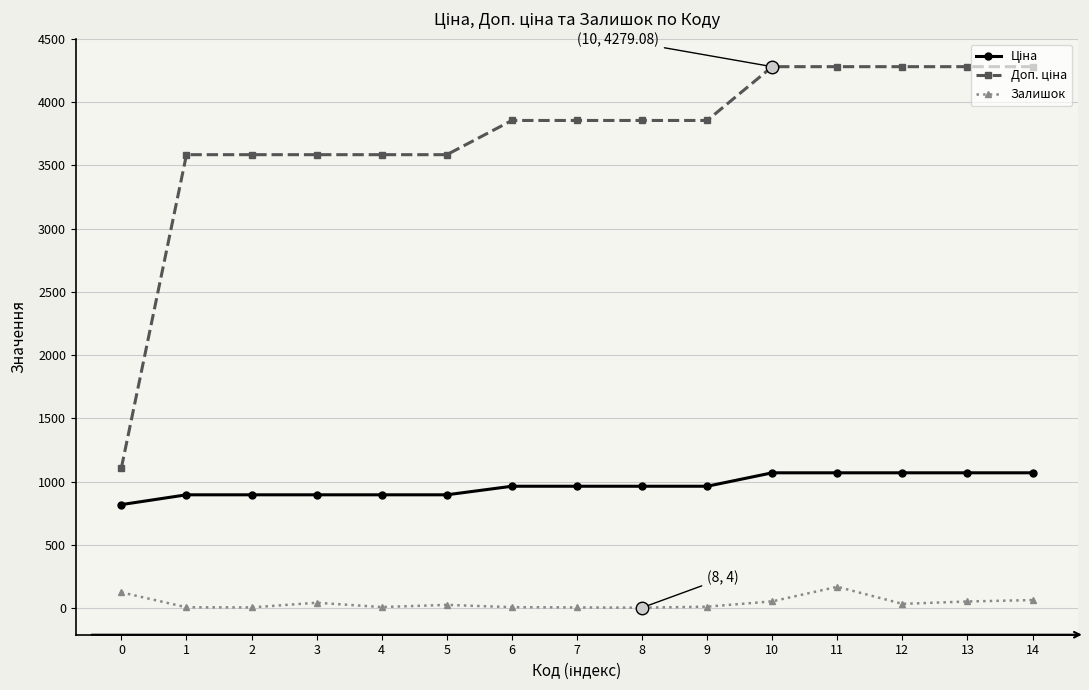

Does the chart display data point markers on the line(s)?

Yes